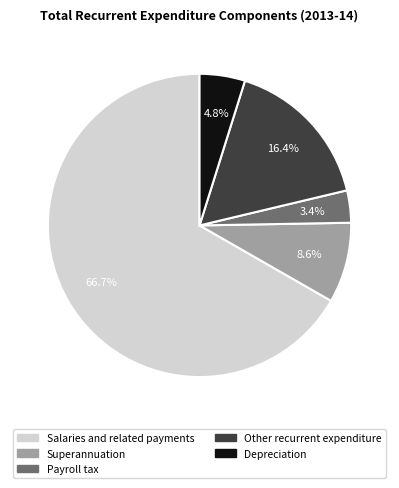

What is the majority slice?

Salaries and related payments